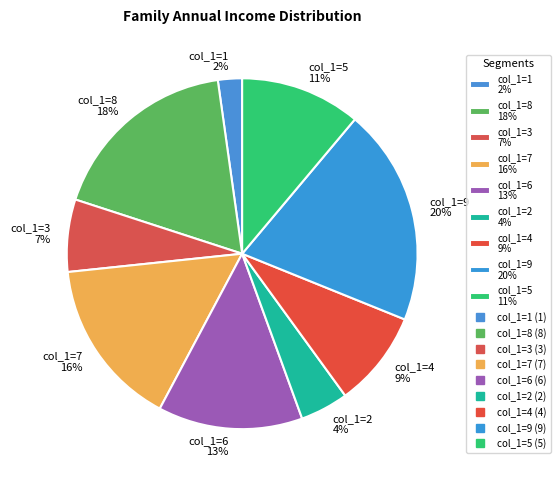

Does any single category account for the majority?

No